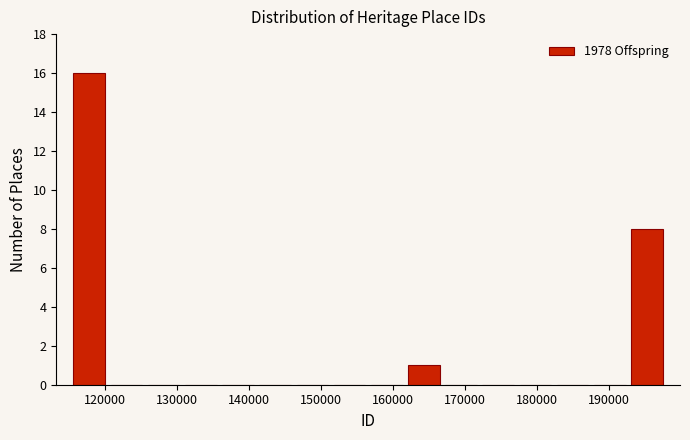

How tall is the bar that spans 162000 to 167000 on the x-axis? Neither the bar edges nor the heights are printed on the chart, so give them approximately, as read against the axes.

1